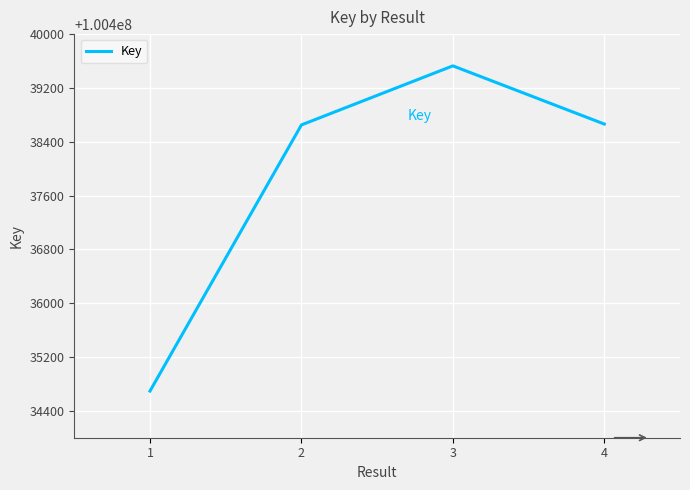

Is it true that the value at 1 is 100434694?

True